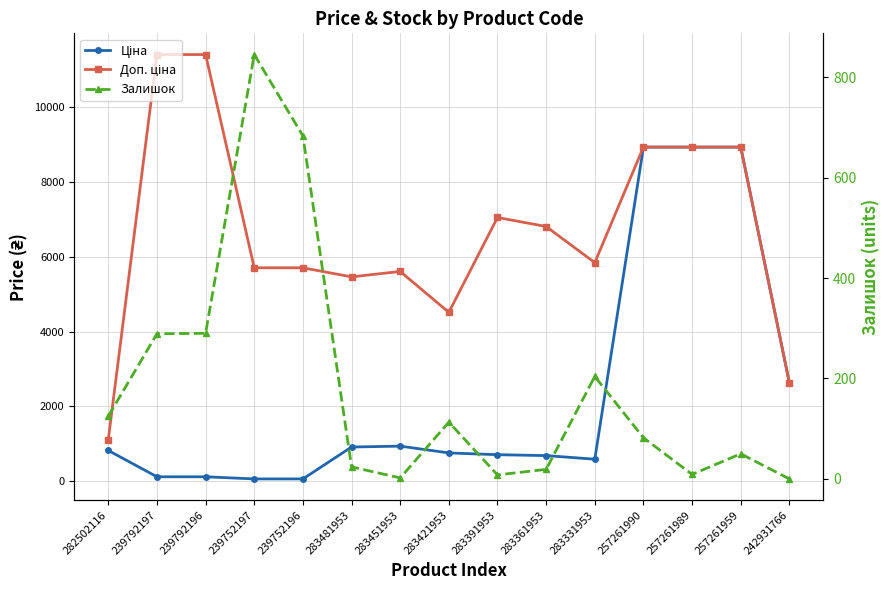

What is the difference between the highest and lowest values at 283391953?

7043.3